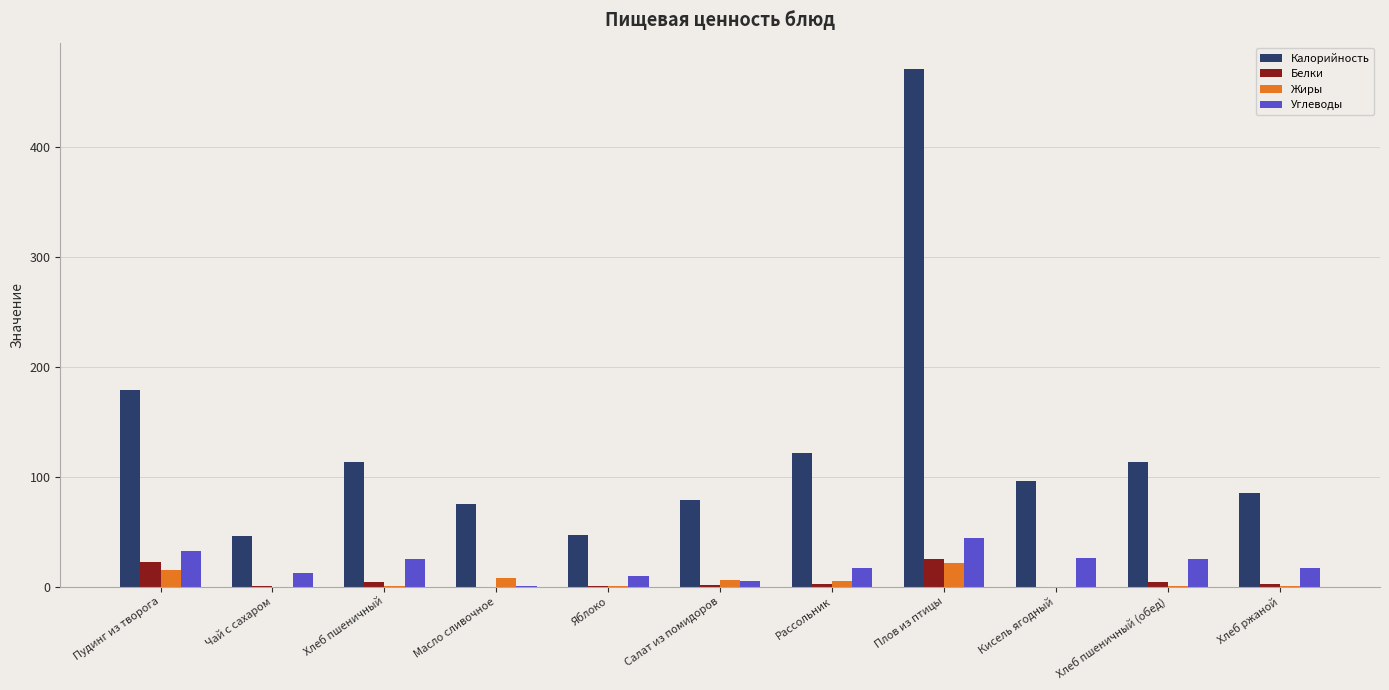

What value does the Калорийность series have at Пудинг из творога?

179.2